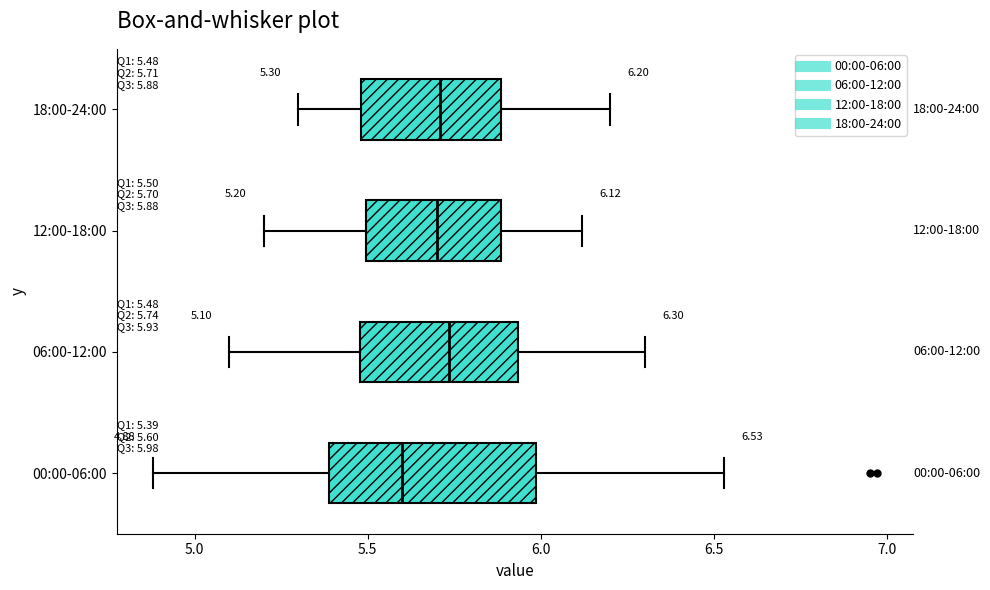

Comparing the boxes themselves (not the whiskers), which one is the widest?

00:00-06:00